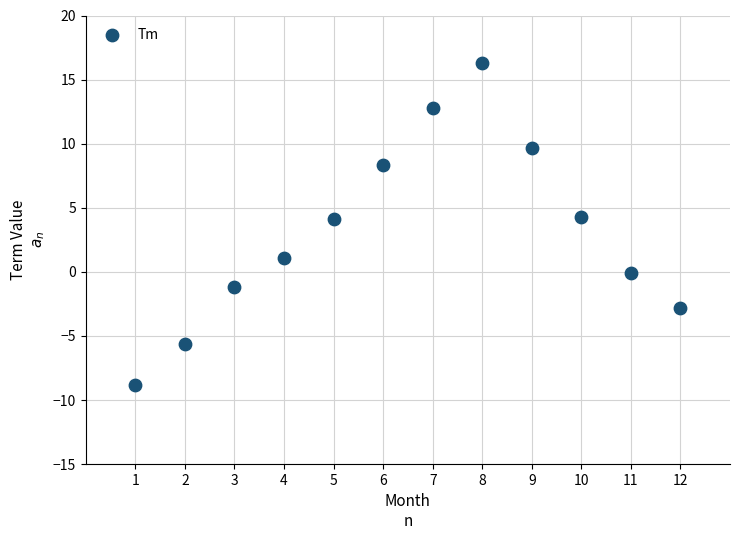

What is the range of X values (max minus min)?

11.0